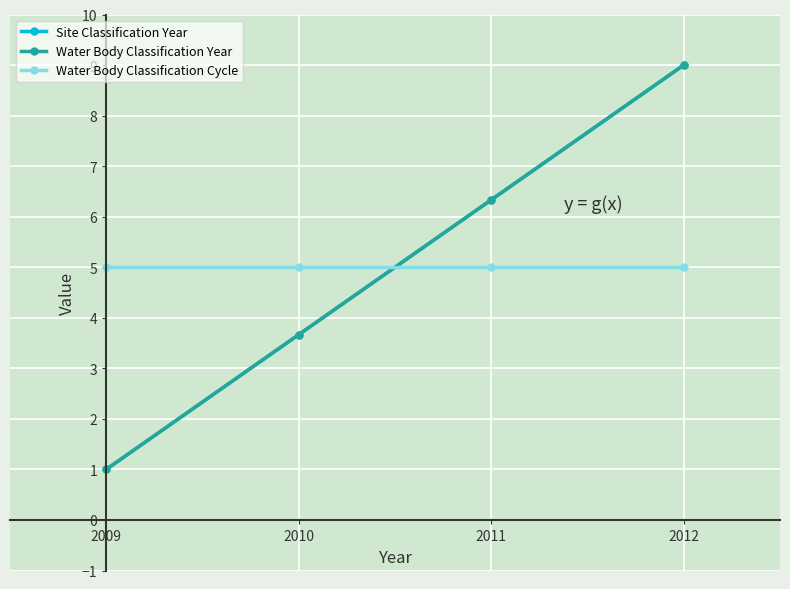

The Water Body Classification Year series shows 1.9 at 2010. True or false?

False